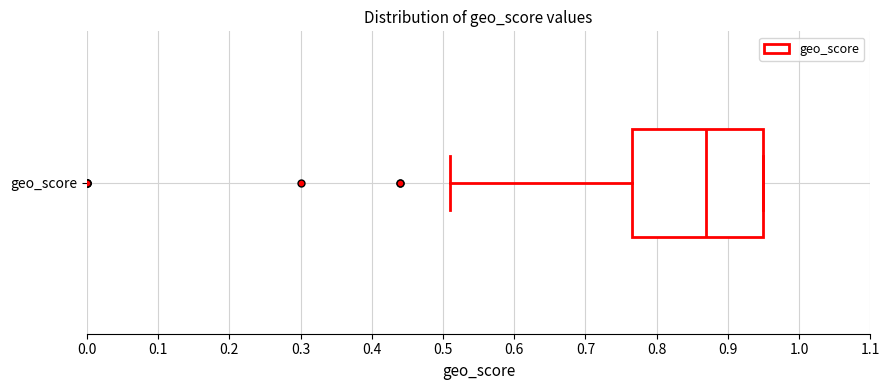

Read this box plot against the x-axis: the position of the median line, the range covered by the box, and the ends of both whiskers. The values are not printed on the chart, so give them approximately, as read against the axis.

median 0.87, box 0.77 to 0.95, whiskers 0.51 to 0.95